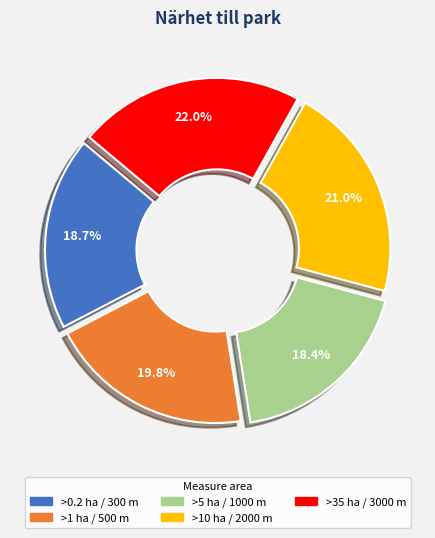

Is there a majority slice in this chart?

No